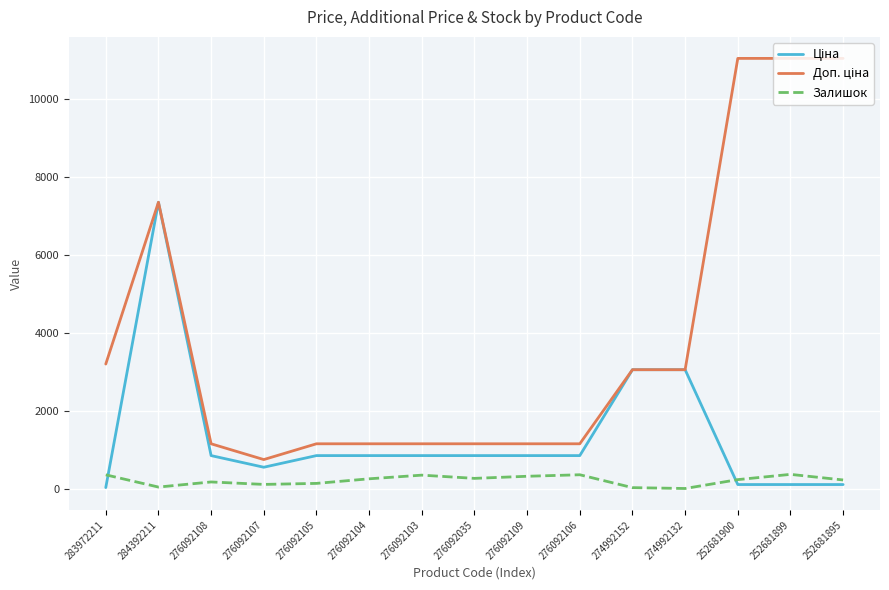

What is the spread (max minus min) of values at 276092104?

899.3